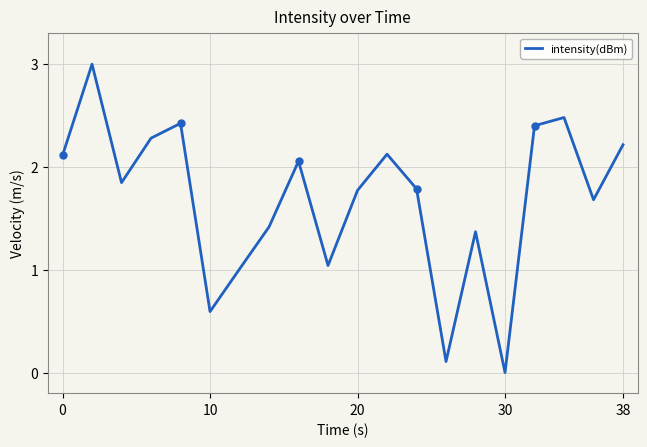

What is the greatest value displayed?

3.0